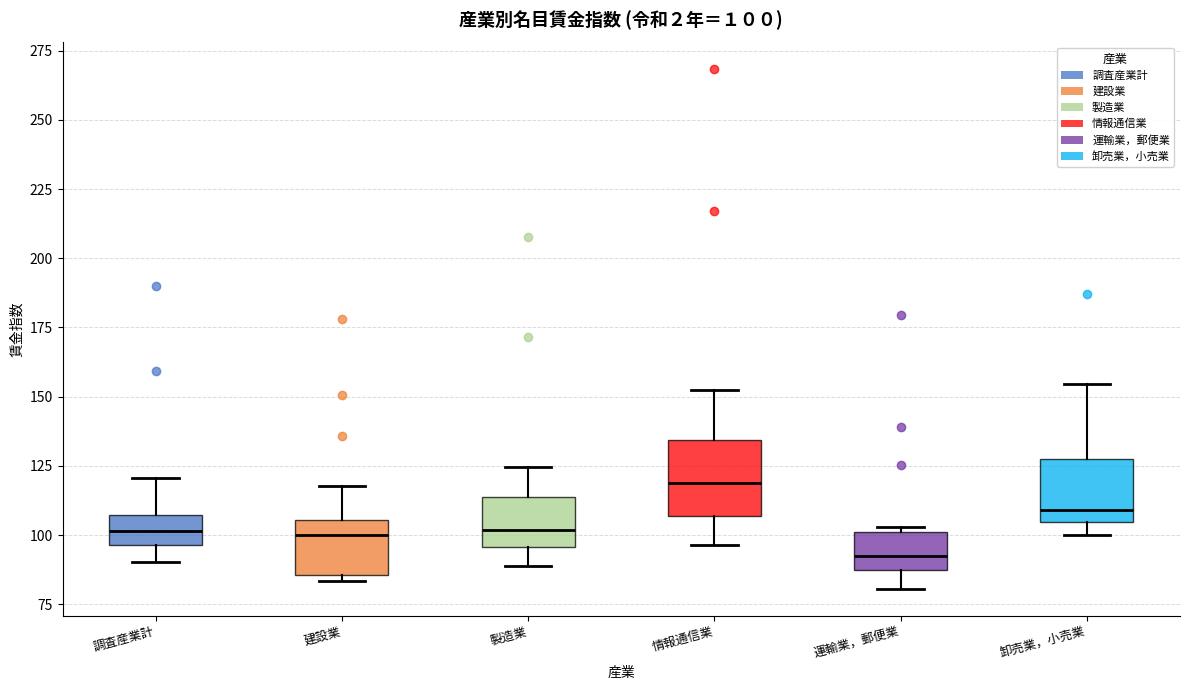

Which box has the lowest median line?

運輸業，郵便業